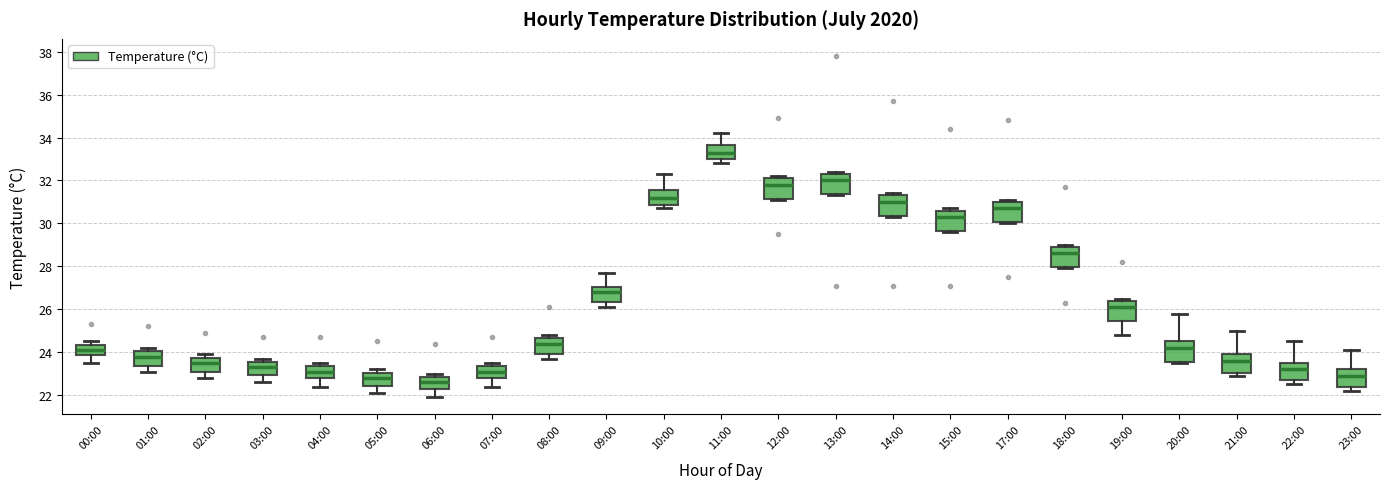

Reading left to right, transcribe this box plot: for each box, give where its median line is, the range the box spans, and where its two whiskers end, as read against the y-axis. The values are not printed on the chart, so give them approximately, as read against the axis.

00:00: median 24.2, box 23.8 to 24.4, whiskers 23.6 to 24.6
01:00: median 23.8, box 23.4 to 24.0, whiskers 23.2 to 24.2
02:00: median 23.6, box 23.2 to 23.8, whiskers 22.8 to 24.0
03:00: median 23.4, box 23.0 to 23.6, whiskers 22.6 to 23.8
04:00: median 23.2, box 22.8 to 23.4, whiskers 22.4 to 23.6
05:00: median 22.8, box 22.4 to 23.0, whiskers 22.2 to 23.2
06:00: median 22.6, box 22.4 to 22.8, whiskers 22.0 to 23.0
07:00: median 23.2, box 22.8 to 23.4, whiskers 22.4 to 23.6
08:00: median 24.4, box 24.0 to 24.6, whiskers 23.8 to 24.8
09:00: median 26.8, box 26.4 to 27.0, whiskers 26.2 to 27.8
10:00: median 31.2, box 30.8 to 31.6, whiskers 30.8 (just below the box's lower edge) to 32.4
11:00: median 33.4, box 33.0 to 33.6, whiskers 32.8 to 34.2
12:00: median 31.8, box 31.2 to 32.2, whiskers 31.2 to 32.2 (just above the box's upper edge)
13:00: median 32.0, box 31.4 to 32.4, whiskers 31.4 to 32.4 (just above the box's upper edge)
14:00: median 31.0, box 30.4 to 31.4, whiskers 30.4 to 31.4 (just above the box's upper edge)
15:00: median 30.4, box 29.6 to 30.6, whiskers 29.6 to 30.8
17:00: median 30.8, box 30.0 to 31.0, whiskers 30.0 to 31.2
18:00: median 28.6, box 28.0 to 29.0, whiskers 28.0 to 29.0 (just above the box's upper edge)
19:00: median 26.2, box 25.4 to 26.4, whiskers 24.8 to 26.6
20:00: median 24.2, box 23.6 to 24.6, whiskers 23.6 to 25.8
21:00: median 23.6, box 23.0 to 24.0, whiskers 23.0 (just below the box's lower edge) to 25.0
22:00: median 23.2, box 22.8 to 23.6, whiskers 22.6 to 24.6
23:00: median 23.0, box 22.4 to 23.2, whiskers 22.2 to 24.2